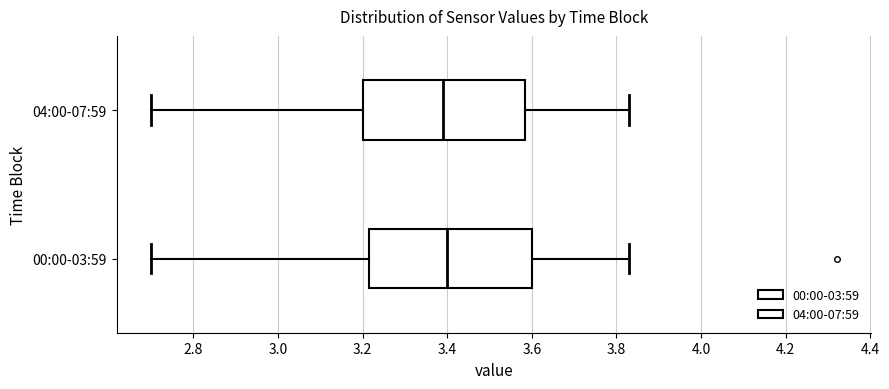

Where does the median line of the box for 00:00-03:59 sit on the x-axis? The values are not printed on the chart, so give them approximately, as read against the axis.

3.40